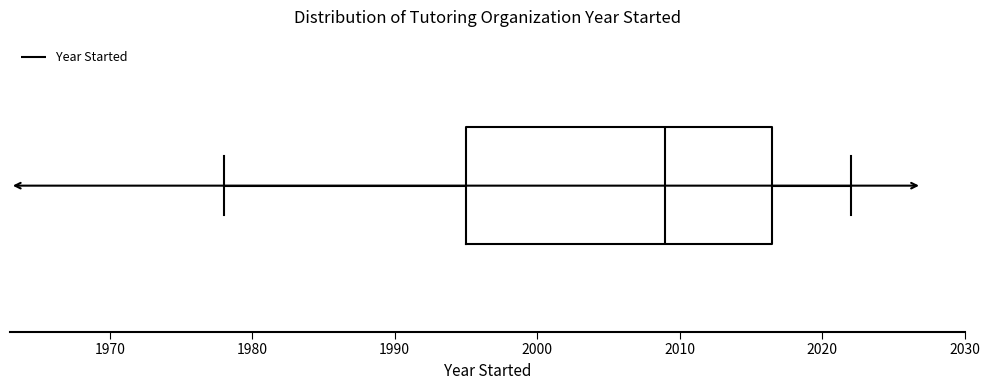

Transcribe this box plot: give where the median line is, the range the box spans, and where the two whiskers end, as read against the x-axis. The values are not printed on the chart, so give them approximately, as read against the axis.

median 2009, box 1995 to 2017, whiskers 1978 to 2022